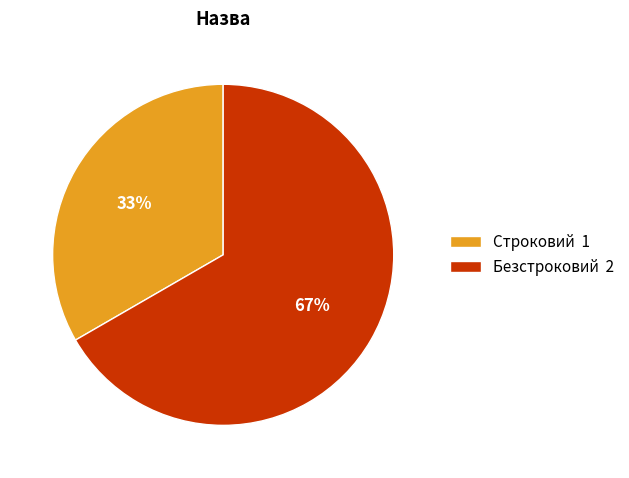

Is the sum of Безстроковий 2 and Строковий 1 greater than half?

Yes